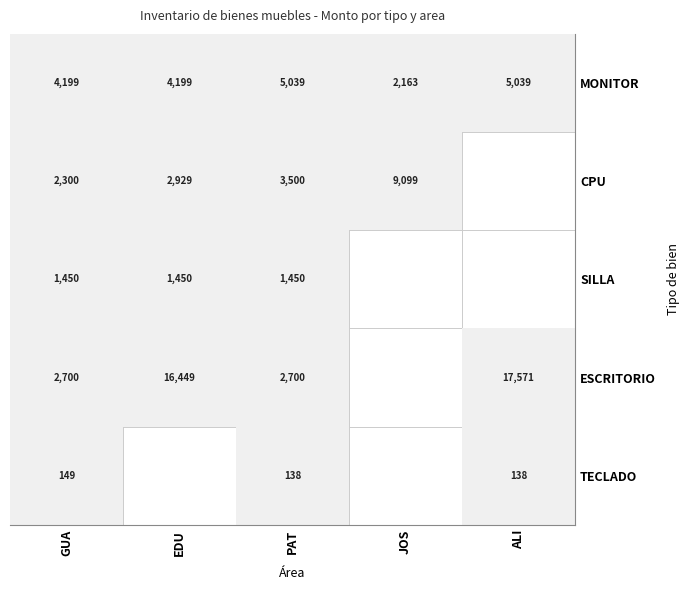

Rank the series at GUA from highest to lowest value.

MONITOR, ESCRITORIO, CPU, SILLA, TECLADO